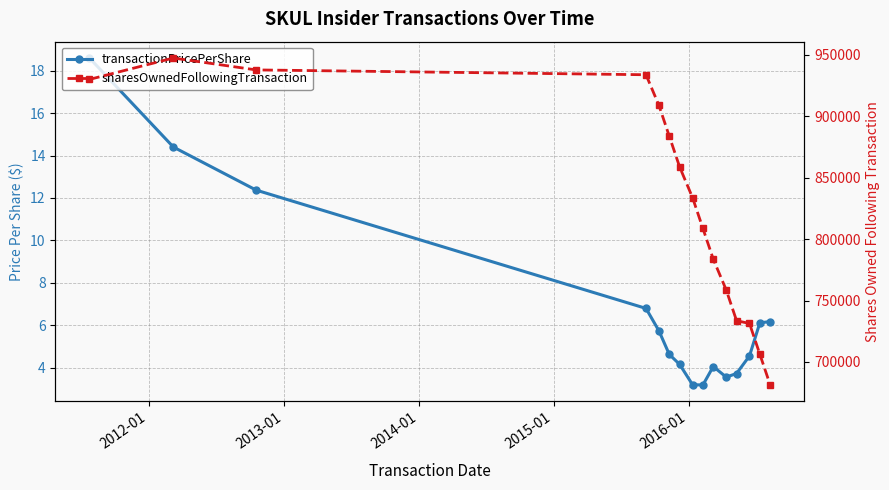

True or false: sharesOwnedFollowingTransaction and transactionPricePerShare intersect in this chart.

False